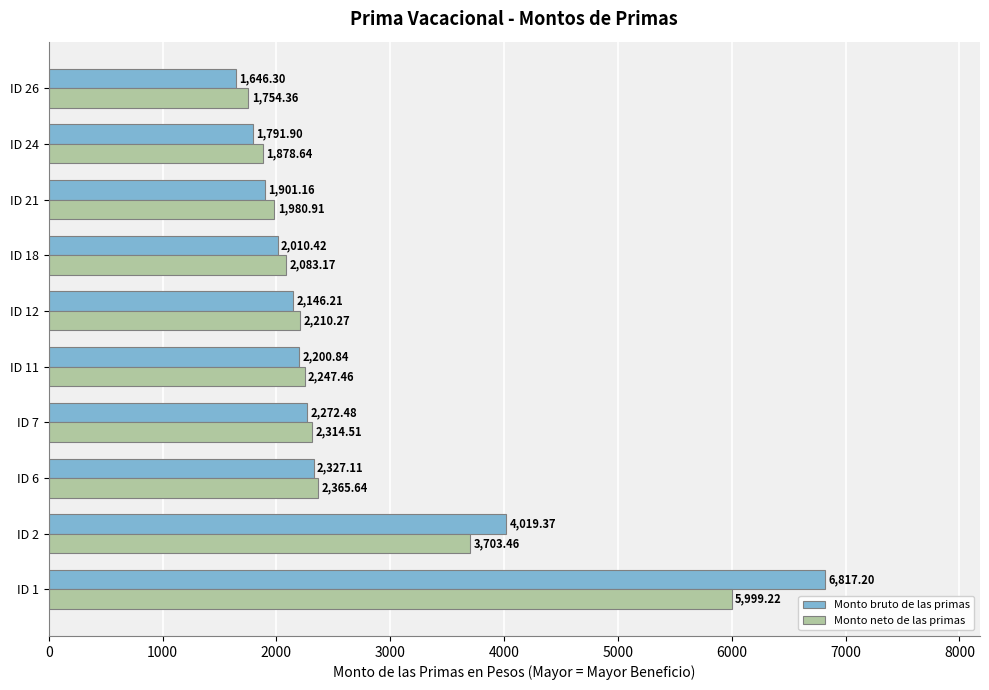

What are all the series names shown in the legend?

Monto bruto de las primas, Monto neto de las primas